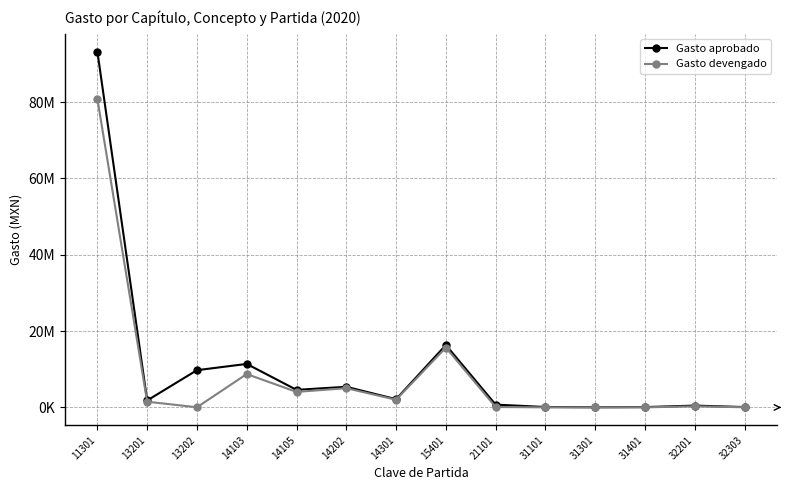

What are all the series names shown in the legend?

Gasto aprobado, Gasto devengado